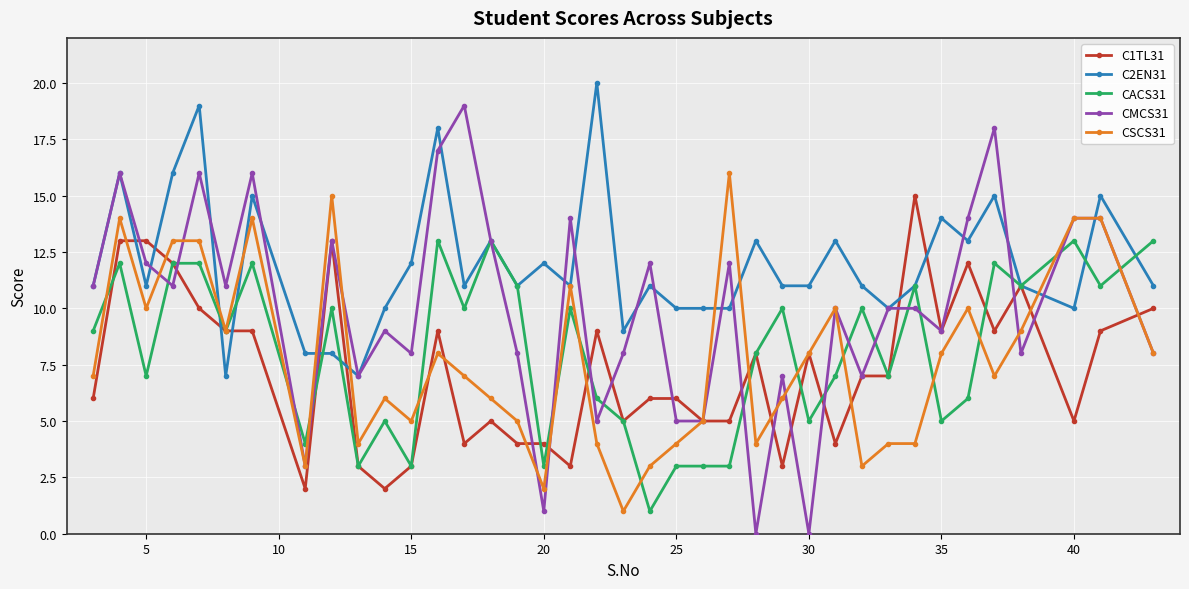

Reading right to left, list all the values displayed in this chart.

C1TL31: 10	9	5	11	9	12	9	15	7	7	4	8	3	8	5	5	6	6	5	9	3	4	4	5	4	9	3	2	3	13	2	9	9	10	12	13	13	6
C2EN31: 11	15	10	11	15	13	14	11	10	11	13	11	11	13	10	10	10	11	9	20	11	12	11	13	11	18	12	10	7	8	8	15	7	19	16	11	16	11
CACS31: 13	11	13	11	12	6	5	11	7	10	7	5	10	8	3	3	3	1	5	6	10	3	11	13	10	13	3	5	3	10	4	12	9	12	12	7	12	9
CMCS31: 8	14	14	8	18	14	9	10	10	7	10	0	7	0	12	5	5	12	8	5	14	1	8	13	19	17	8	9	7	13	3	16	11	16	11	12	16	11
CSCS31: 8	14	14	9	7	10	8	4	4	3	10	8	6	4	16	5	4	3	1	4	11	2	5	6	7	8	5	6	4	15	3	14	9	13	13	10	14	7